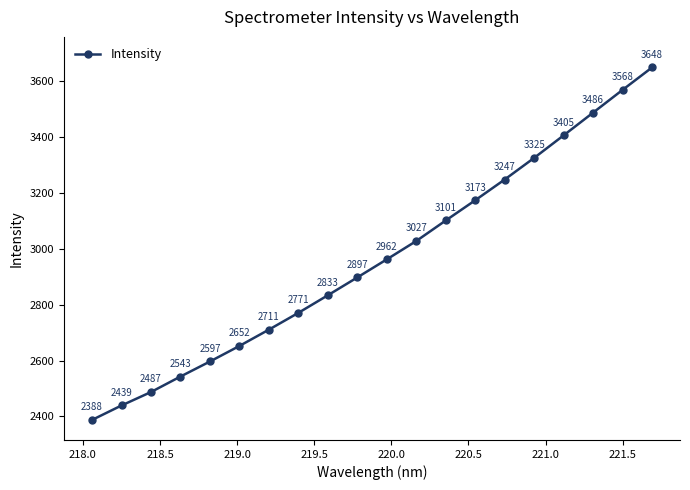

What is the minimum value shown in the chart?

2387.6